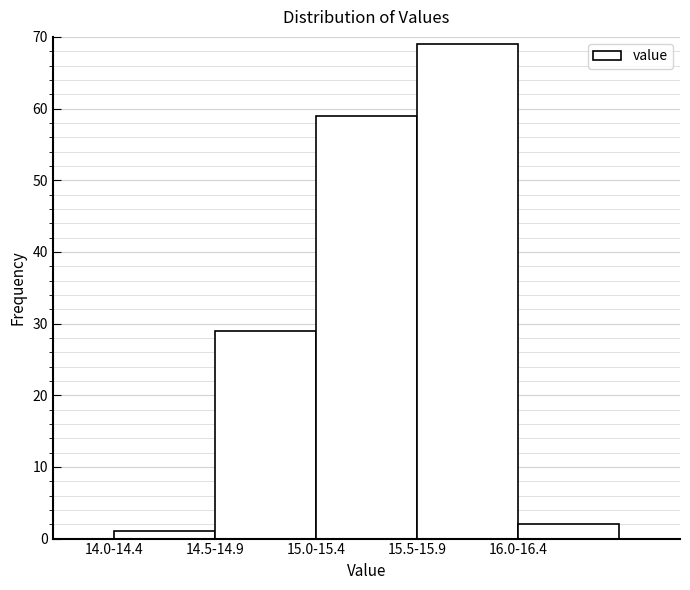

Reading left to right, what are all the values shown in this chart?

14.0-14.4=1	14.5-14.9=29	15.0-15.4=59	15.5-15.9=69	16.0-16.4=2